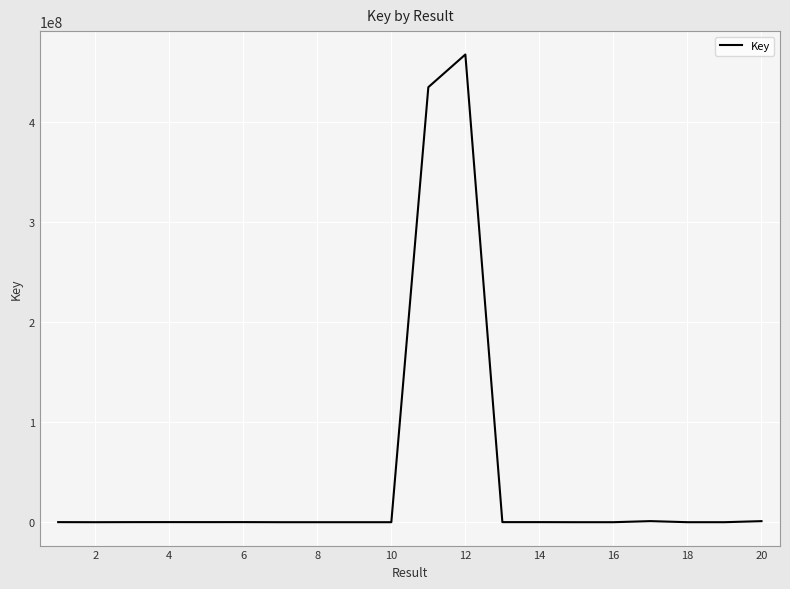

True or false: the data has more than 2 interior local peaks.

True